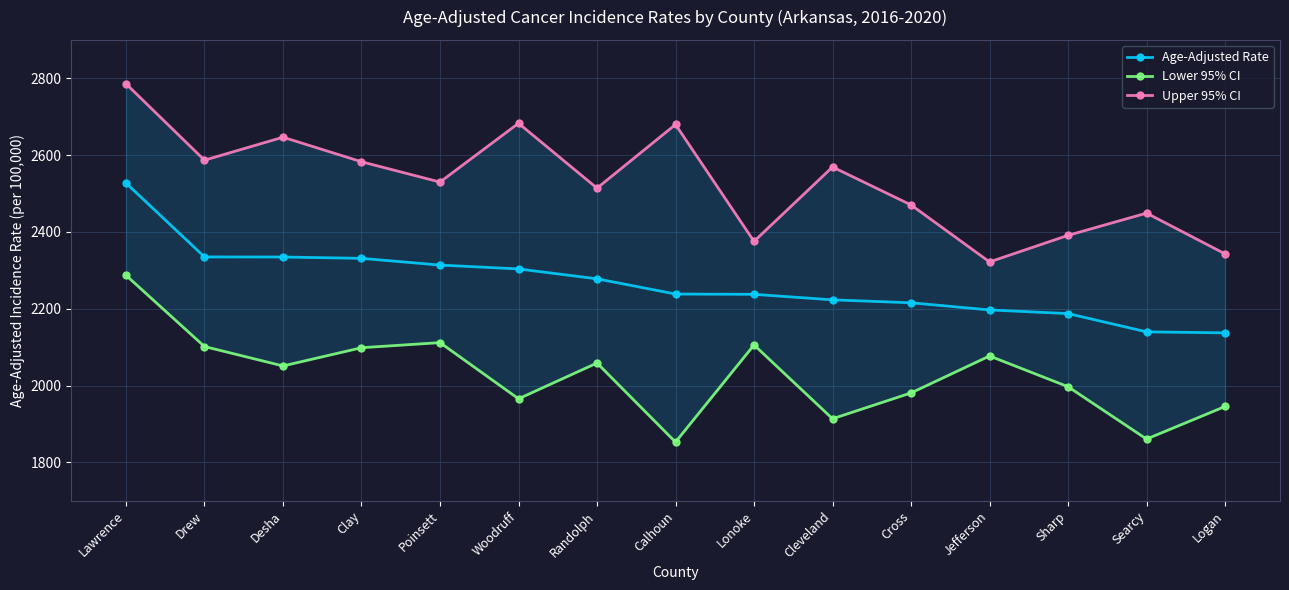

What is the minimum value shown in the chart?

1852.8